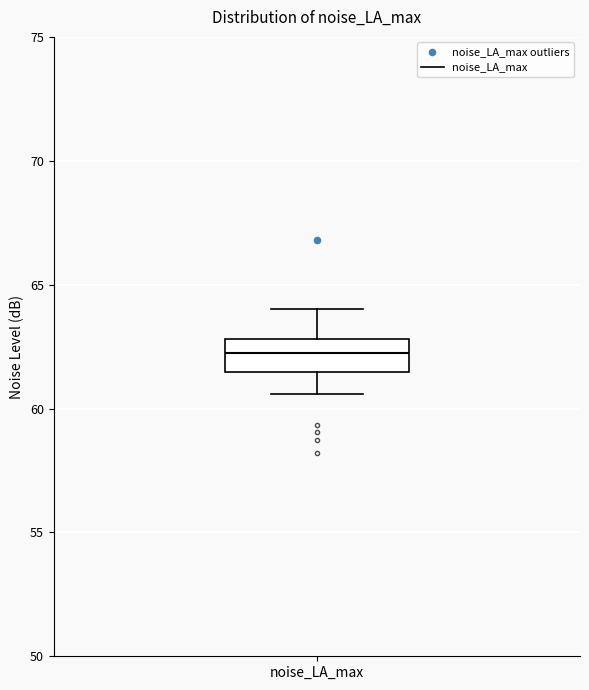

Read this box plot against the y-axis: the position of the median line, the range covered by the box, and the ends of both whiskers. The values are not printed on the chart, so give them approximately, as read against the axis.

median 62.0, box 61.5 to 63.0, whiskers 60.5 to 64.0